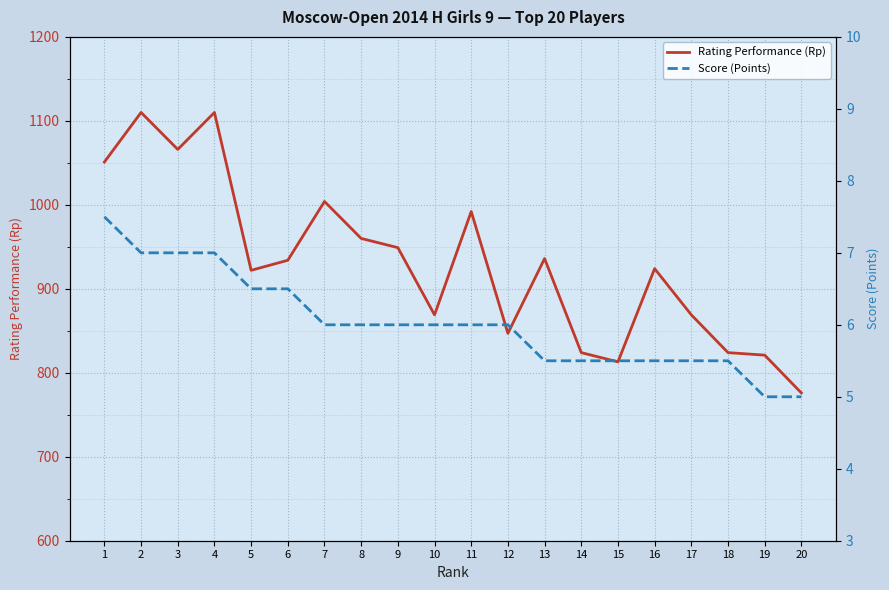

What are all the series names shown in the legend?

Rating Performance (Rp), Score (Points)